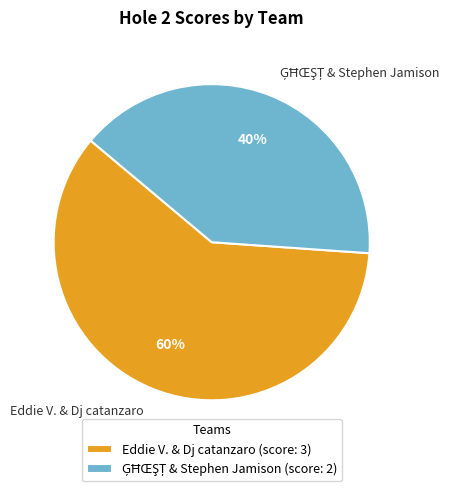

The Eddie V. & Dj catanzaro slice represents 48% of the pie. True or false?

False